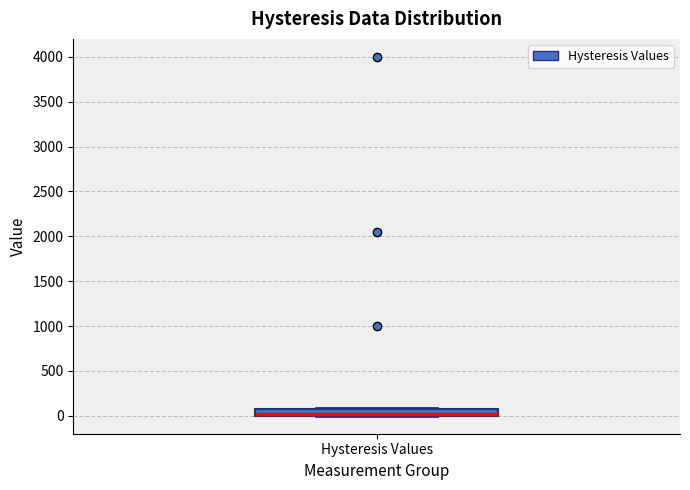

Where is the upper edge of the box for Hysteresis Values on the y-axis? The values are not printed on the chart, so give them approximately, as read against the axis.

50